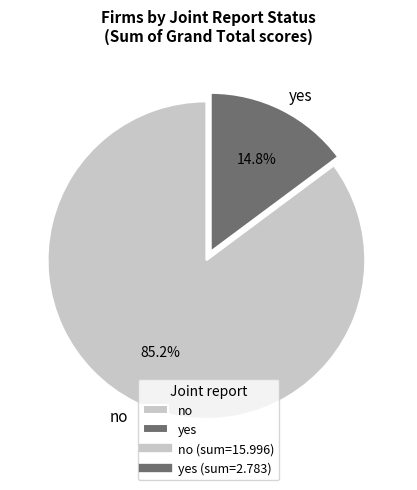

Which category has the smallest portion of the pie?

yes